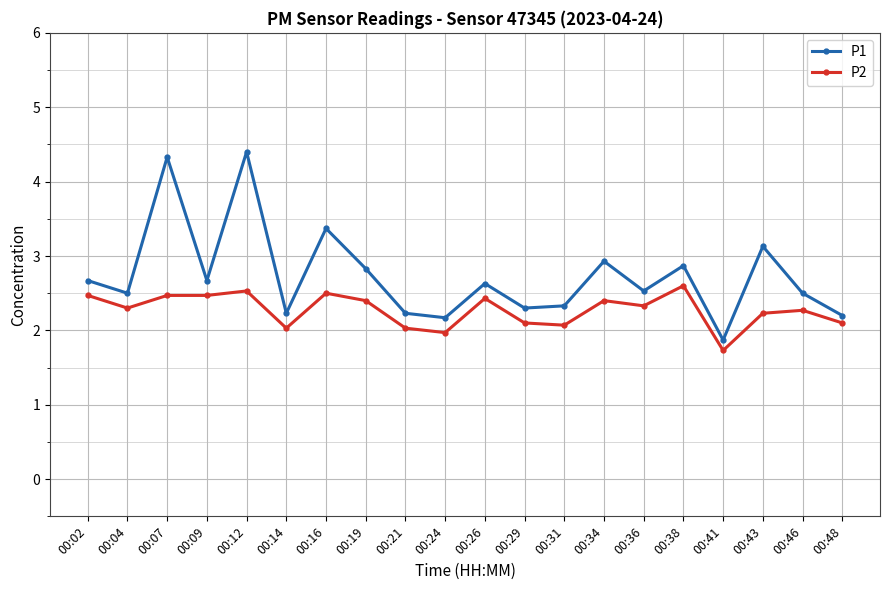

What is the lowest value of the P1 series?

1.9